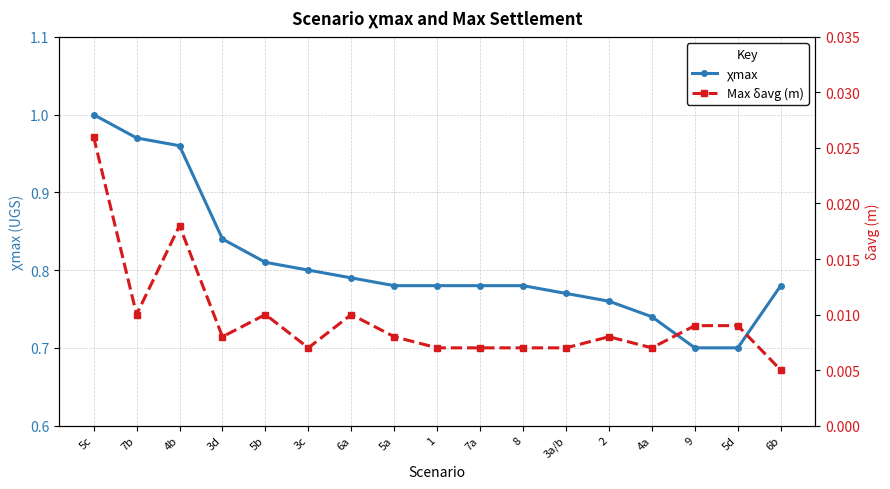

True or false: Max δavg (m) and χmax intersect in this chart.

False